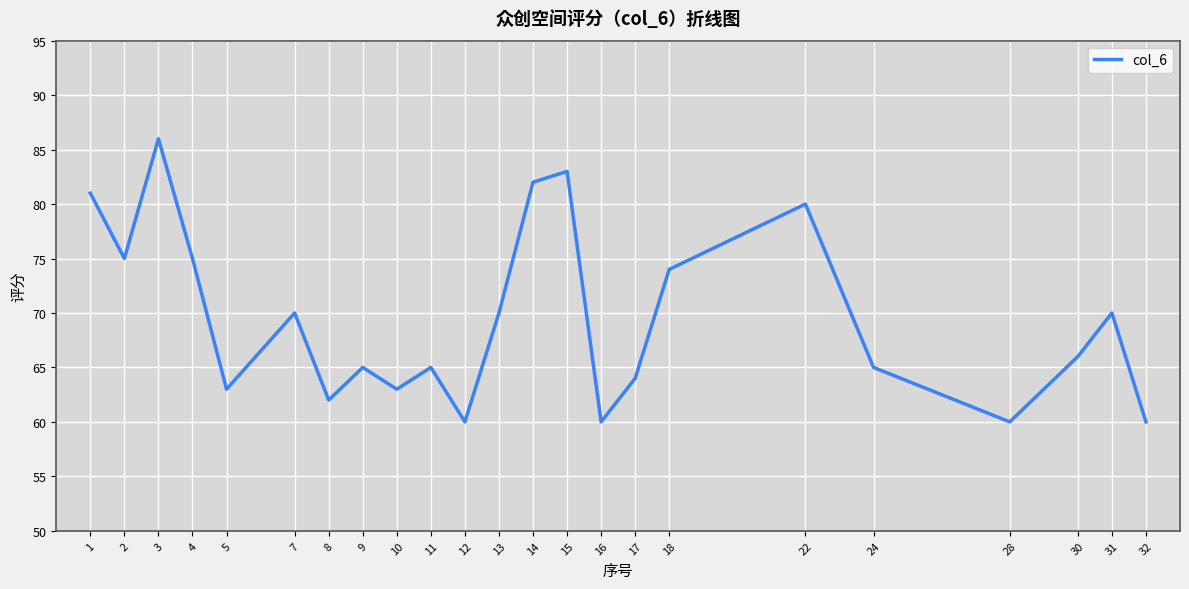

True or false: there are more than 2 points higher than both neighbors.

True